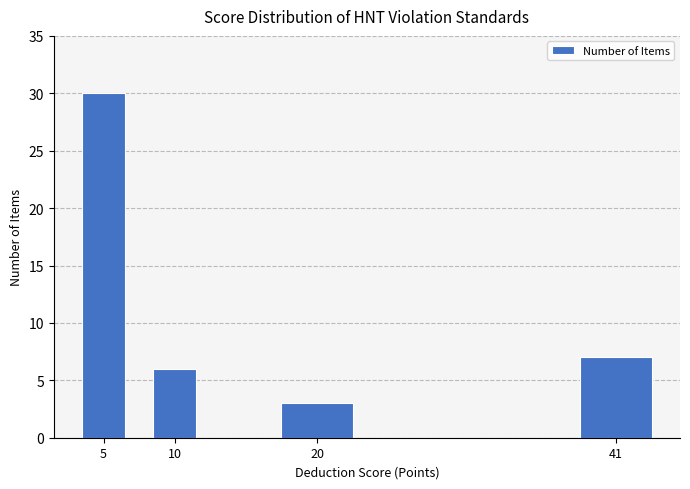

Reading left to right, list all the values displayed in this chart.

30	6	3	7